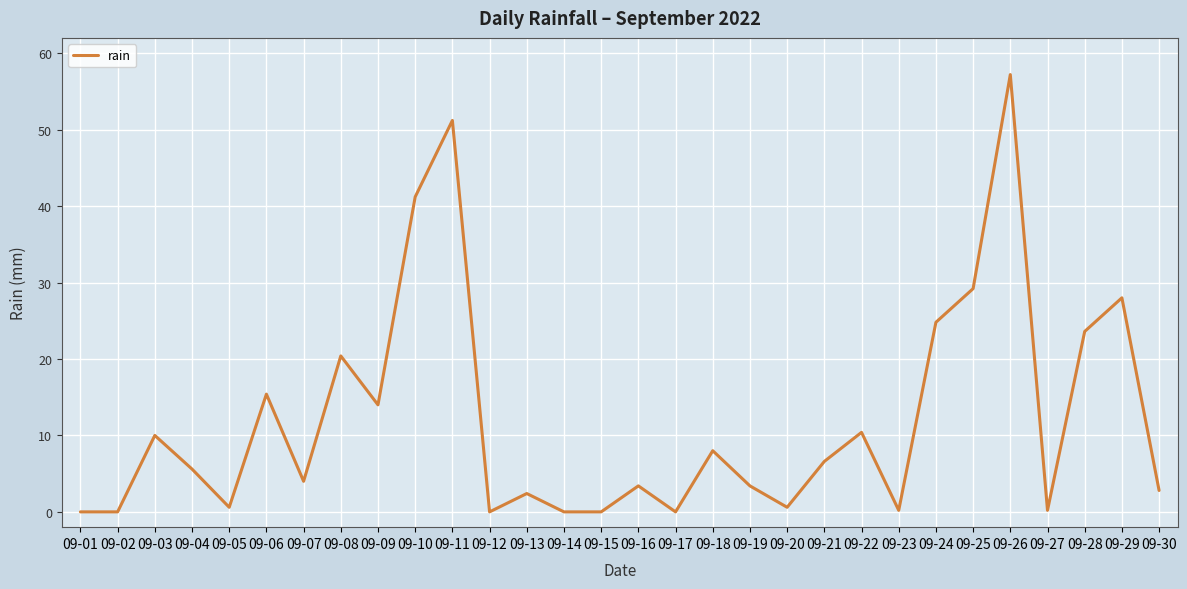

How many lines are shown in the chart?

1